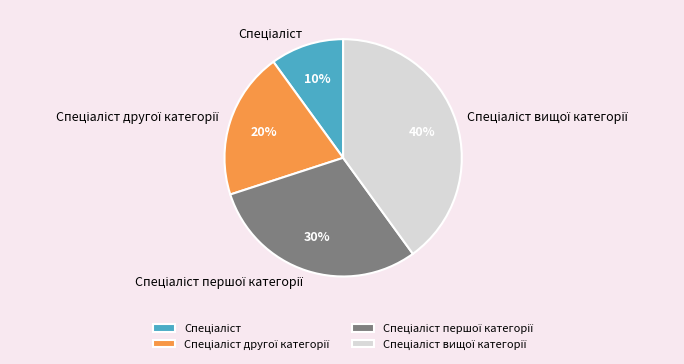

To the nearest percent, what is the difference between the largest and smallest slice percentages?

30%